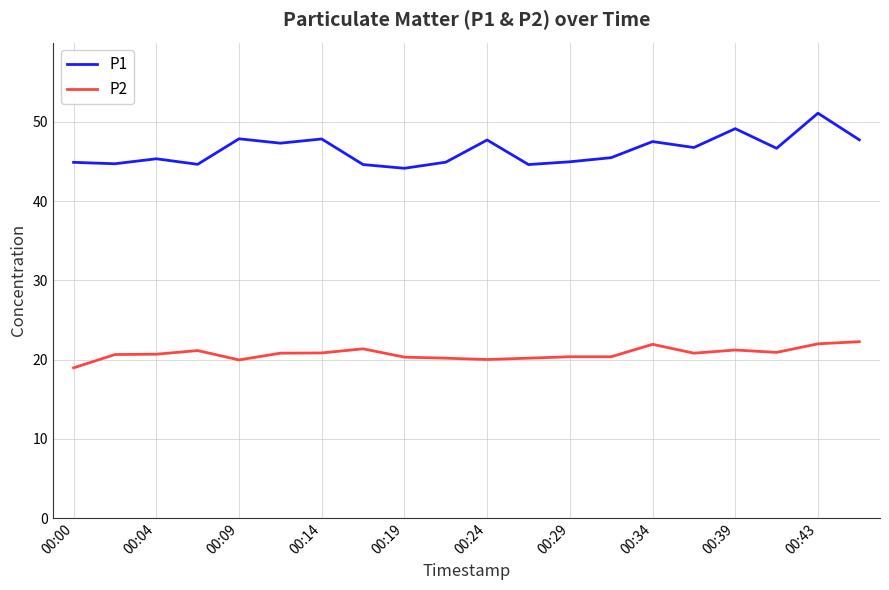

List the series in order of their overall mean, lowest first.

P2, P1